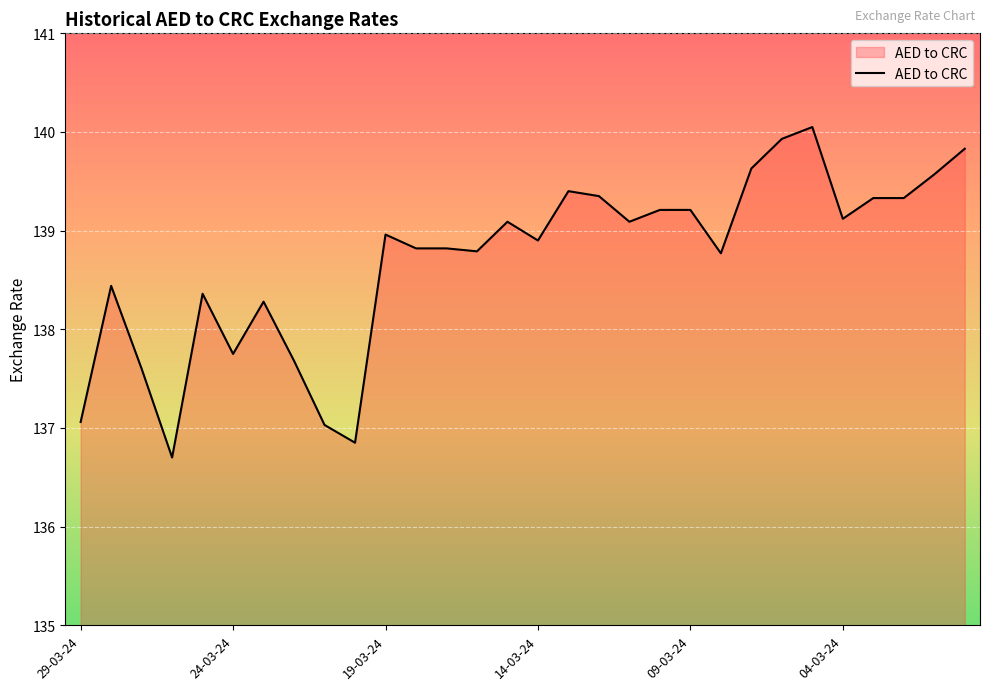

What is the maximum value shown in the chart?

140.1